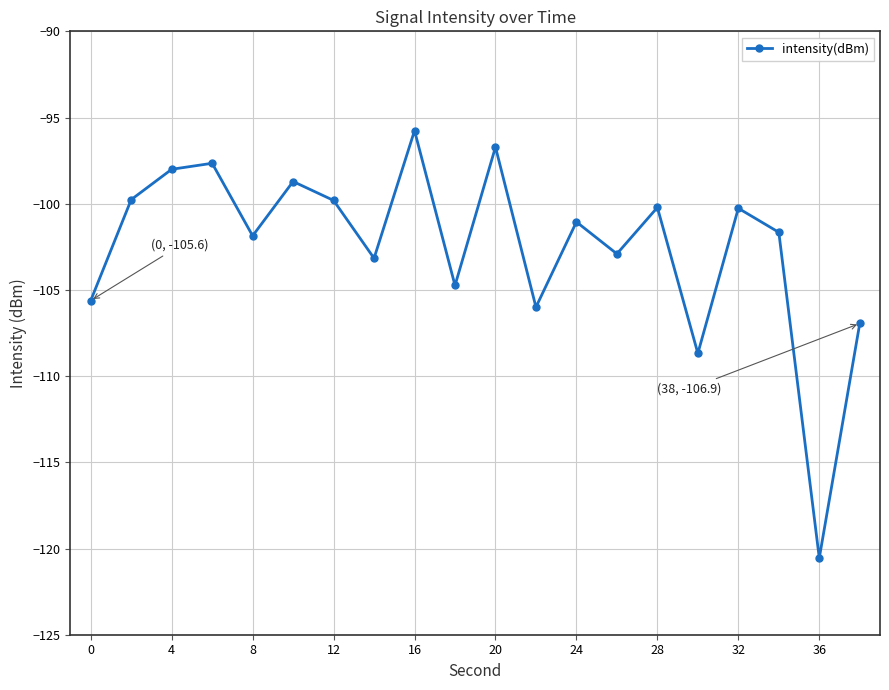

How many interior local valleys (lower than both neighbors) does the data have?

7